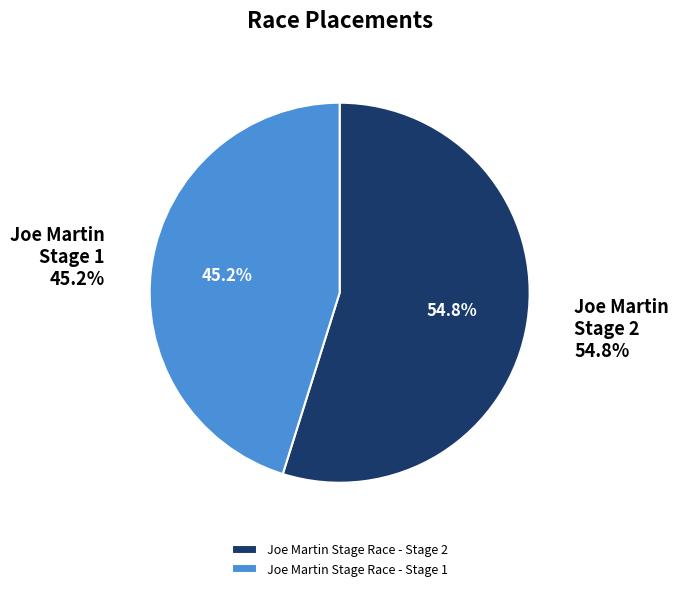

Approximately how many times larger is the value at Joe Martin Stage Race - Stage 1 compared to Joe Martin Stage Race - Stage 2?

0.8